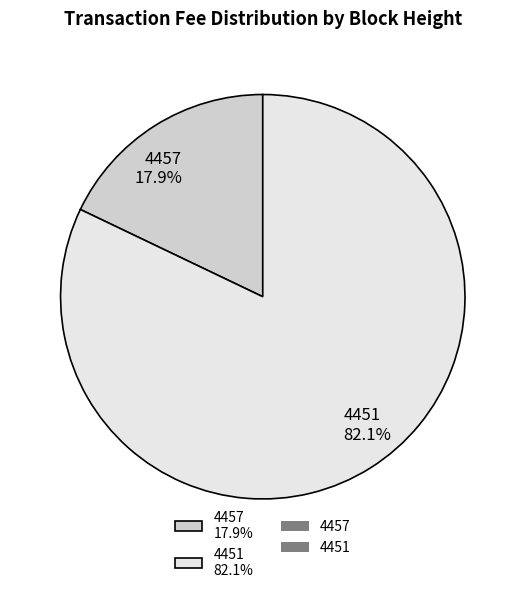

Rank the categories by value from lowest to highest.

4457, 4451